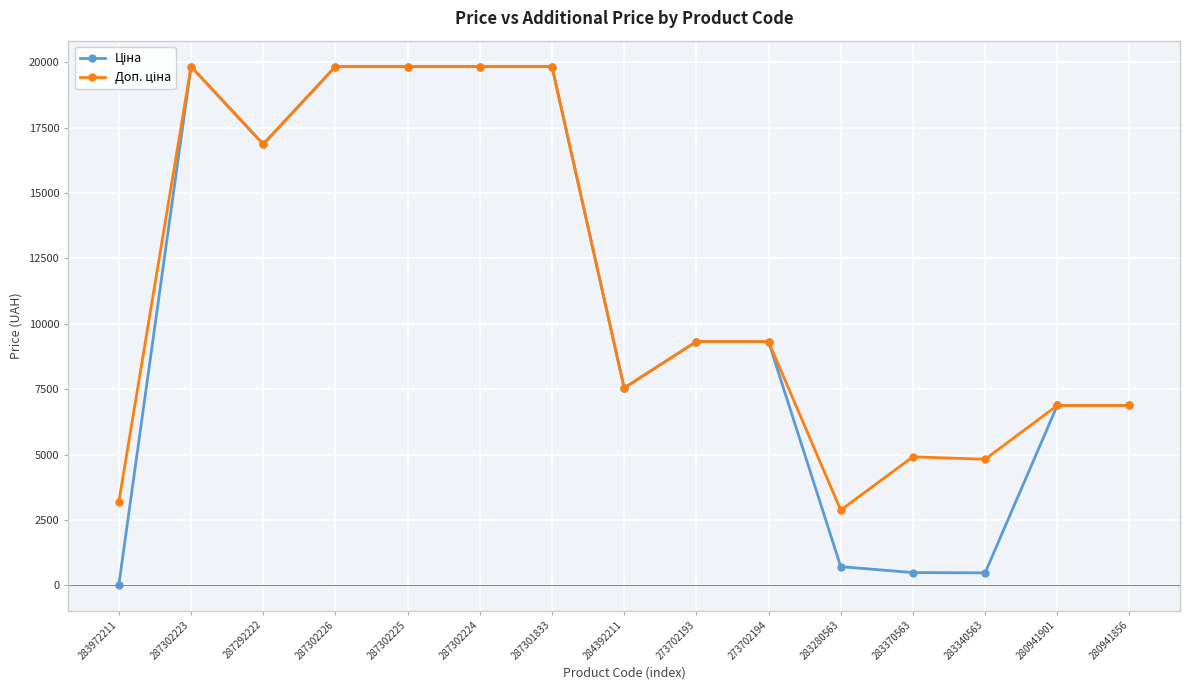

What is the spread (max minus min) of values at 283280563?

2158.9